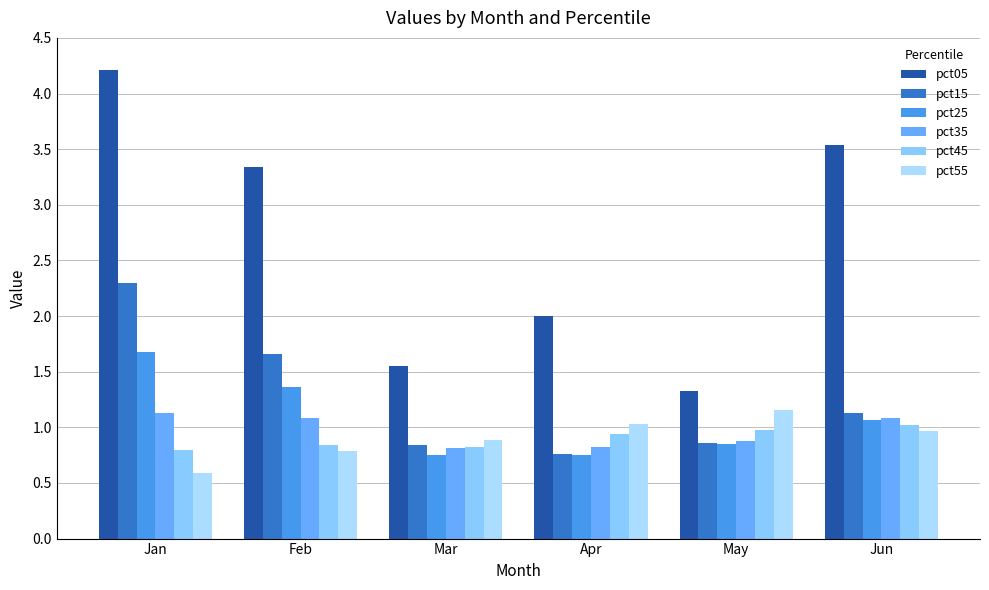

How many groups of bars are there?

6